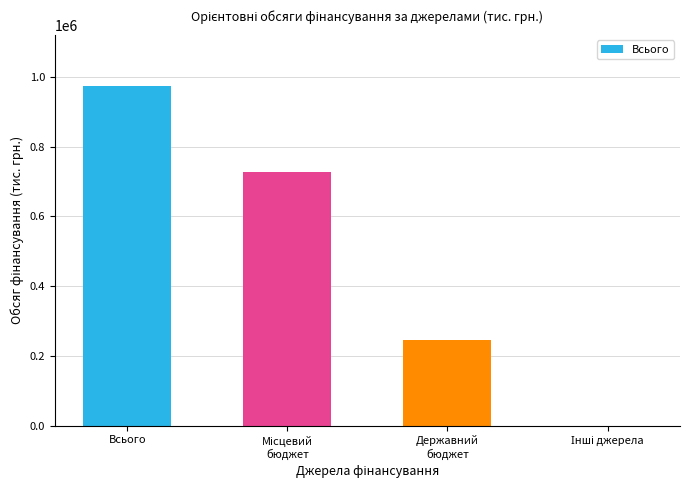

Read the value at Всього.

974492.0